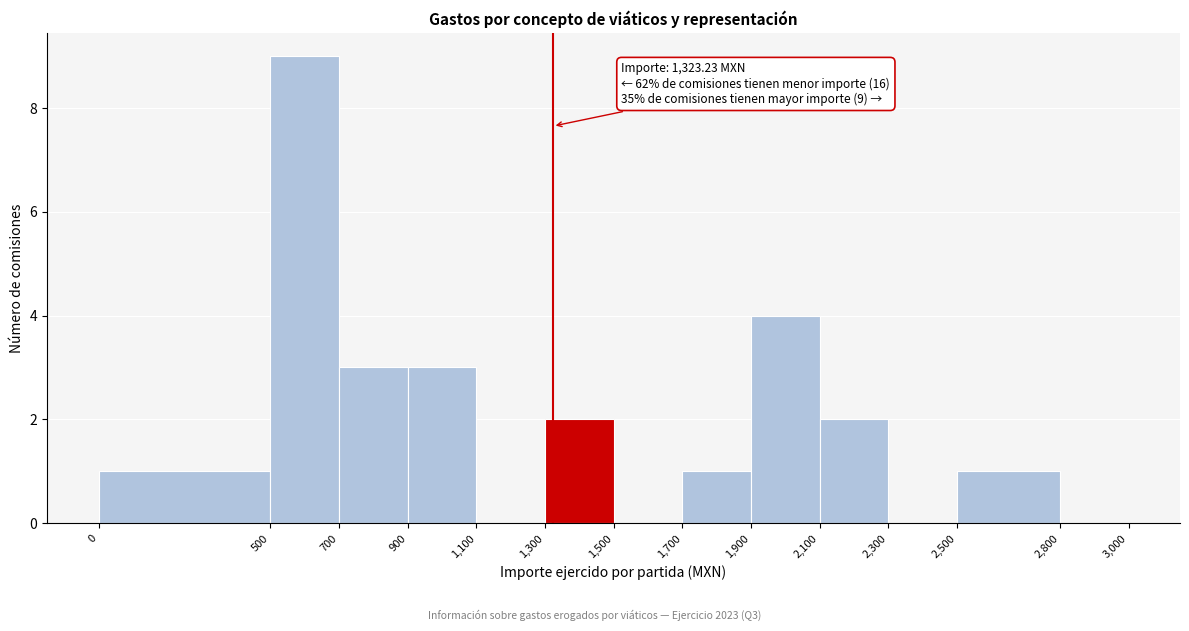

Which range on the x-axis has the tallest bar?

500 to 700